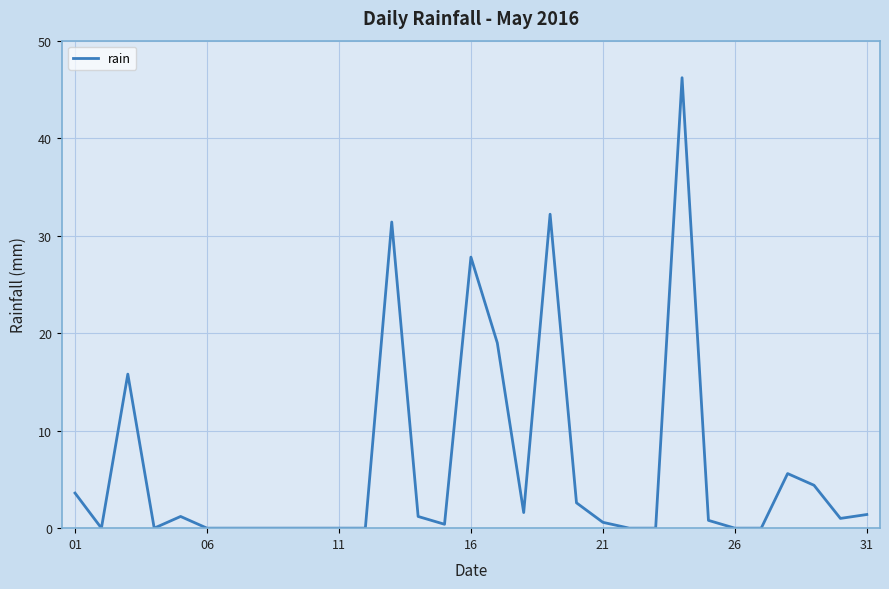

What is the average value?

6.3